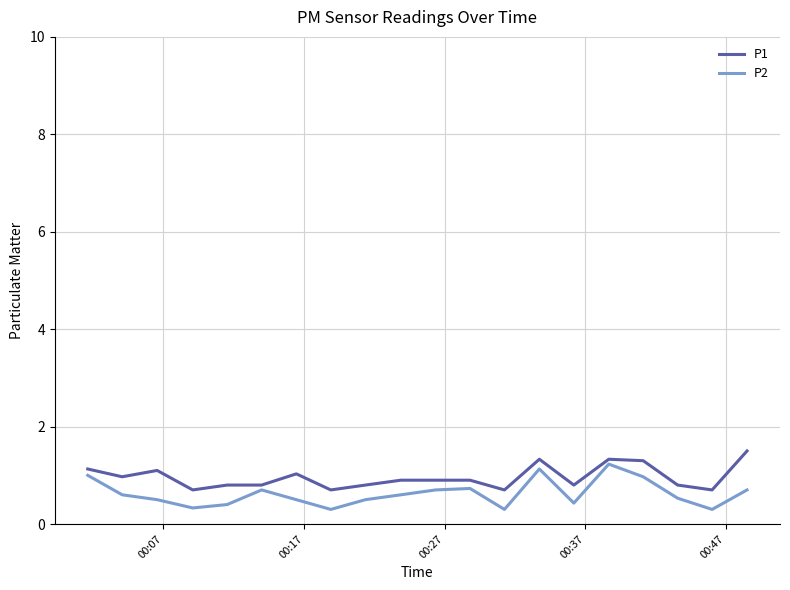

What is the maximum value shown in the chart?

1.5